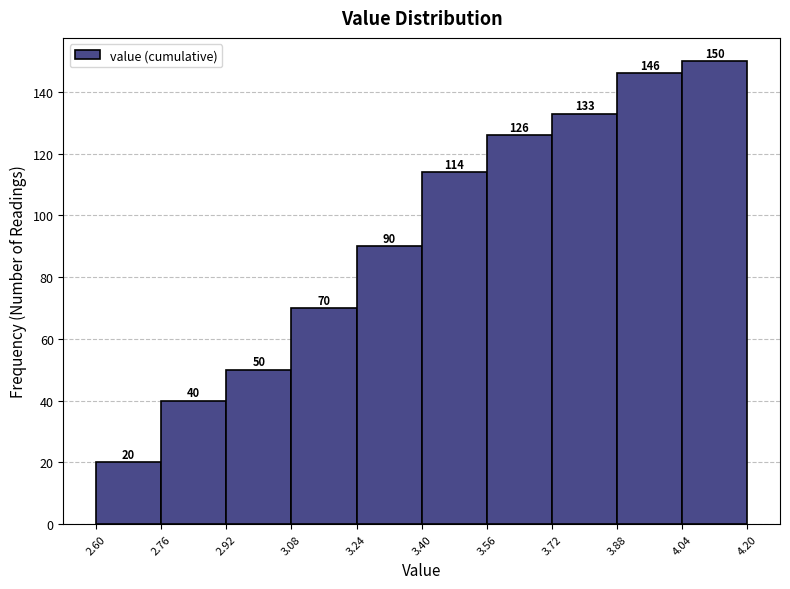

How tall is the bar that spans 3.72 to 3.88 on the x-axis?

133